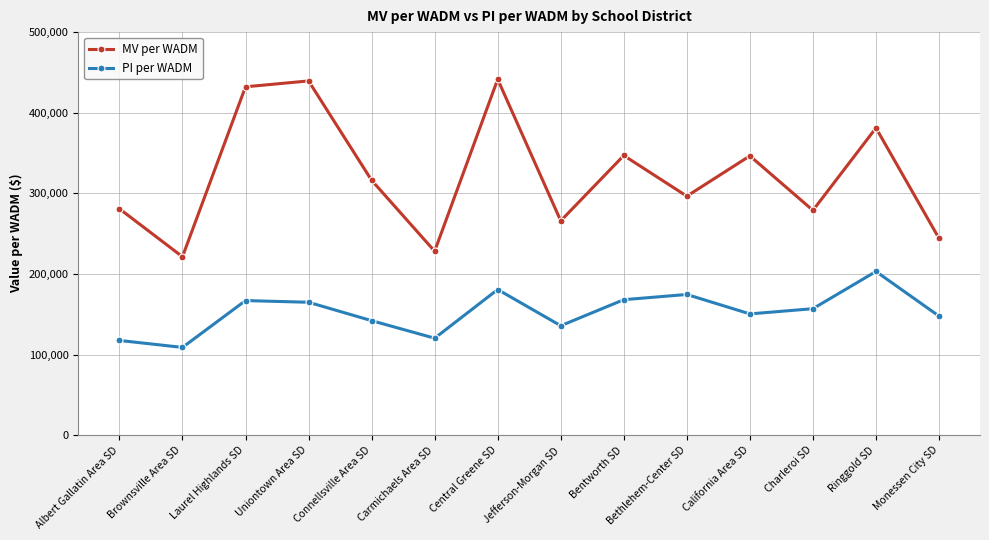

How many interior local peaks does the MV per WADM series have?

5